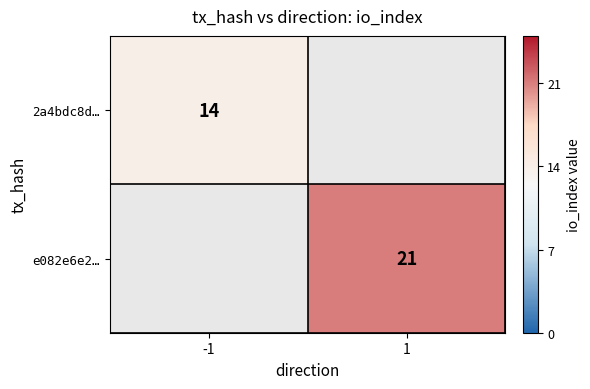

The value of e082e6e2… at 1 is 21. True or false?

True